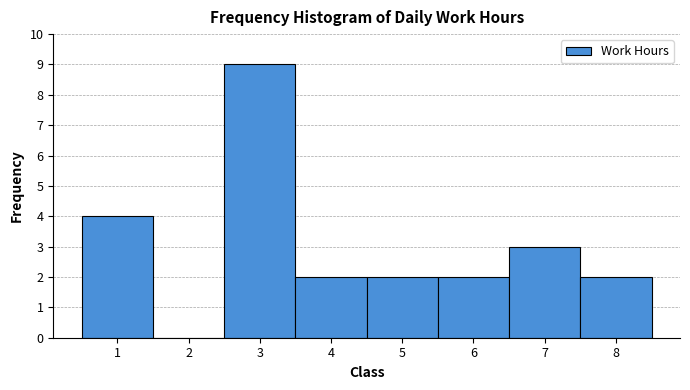

Reading right to left, list all the values displayed in this chart.

8=2	7=3	6=2	5=2	4=2	3=9	2=0	1=4